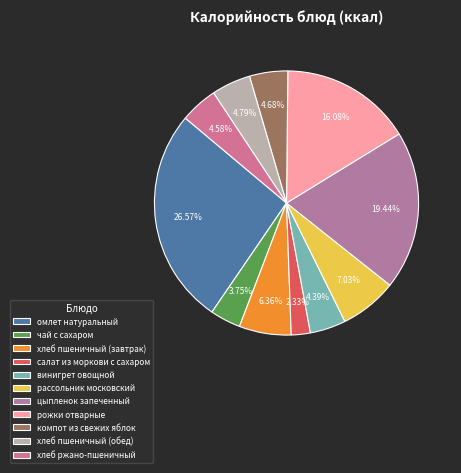

Is the sum of хлеб пшеничный (завтрак) and омлет натуральный greater than half?

No